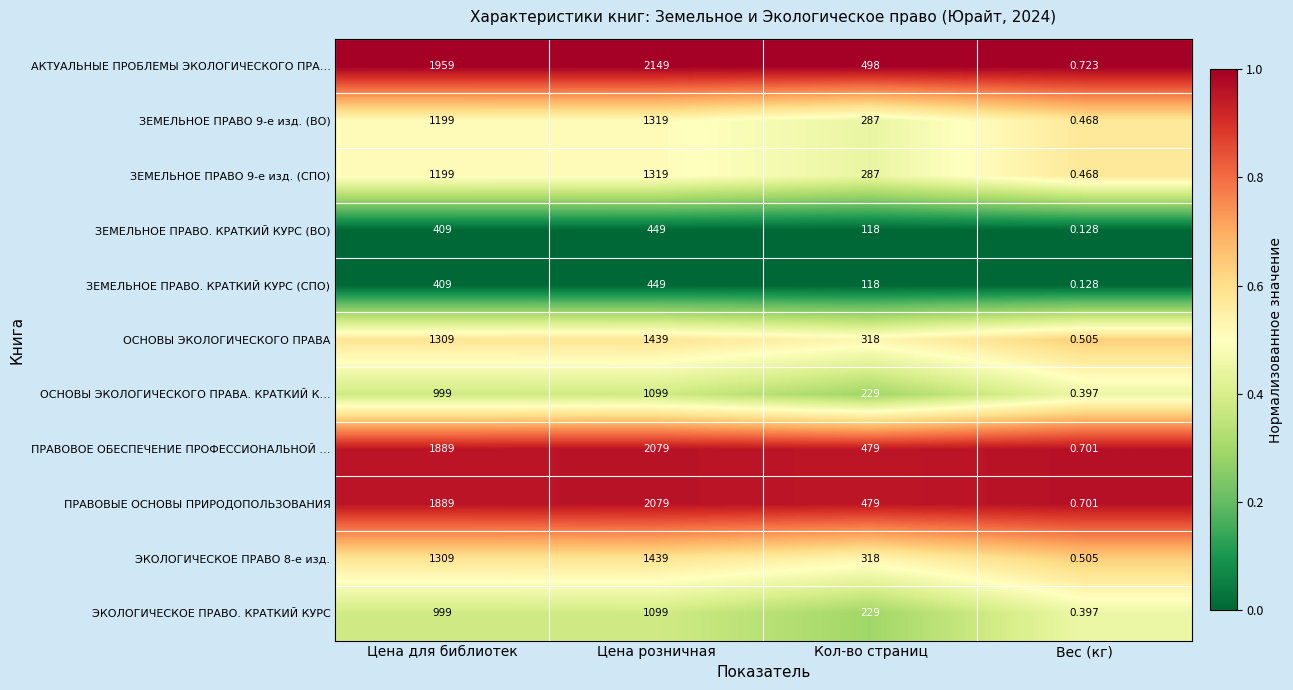

Which series has the largest range (max minus min)?

АКТУАЛЬНЫЕ ПРОБЛЕМЫ ЭКОЛОГИЧЕСКОГО ПРА…